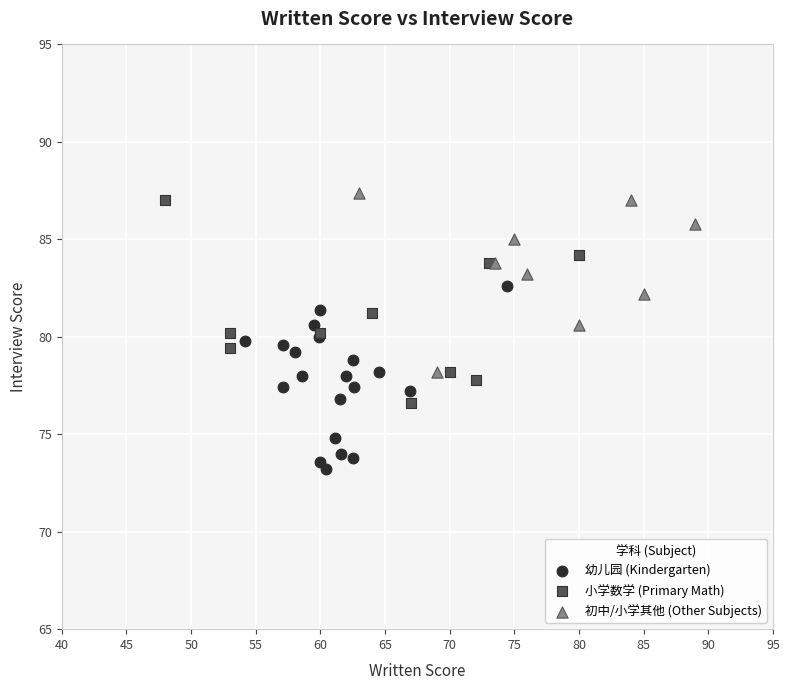

Which series contains the lowest Y value?

幼儿园 (Kindergarten)